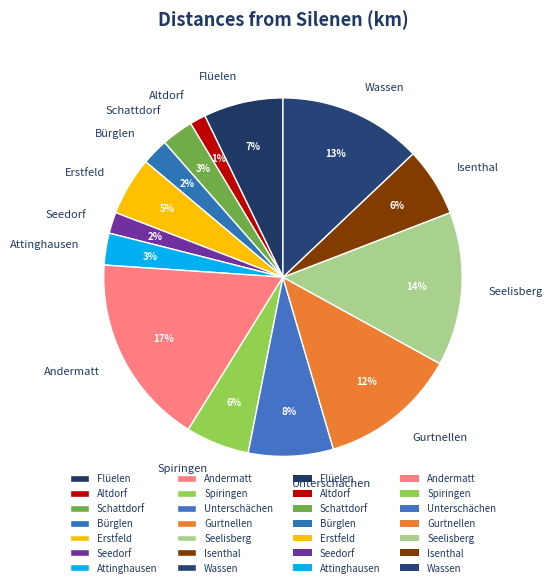

The Altdorf slice represents 11% of the pie. True or false?

False